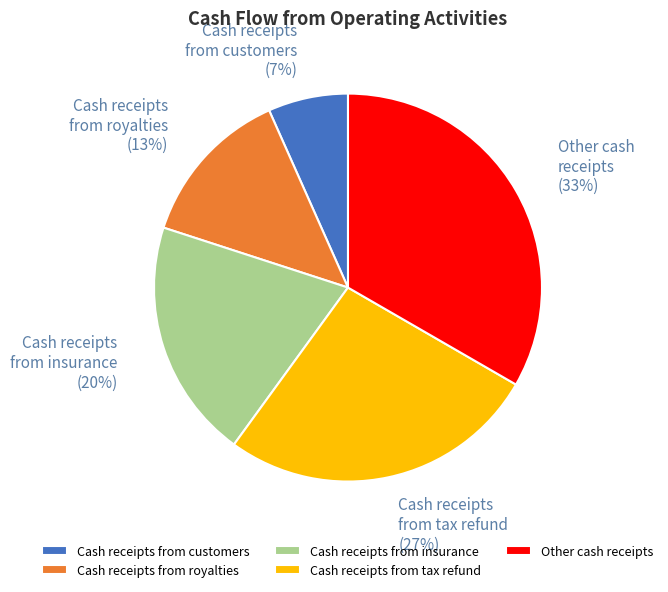

Is there a majority slice in this chart?

No